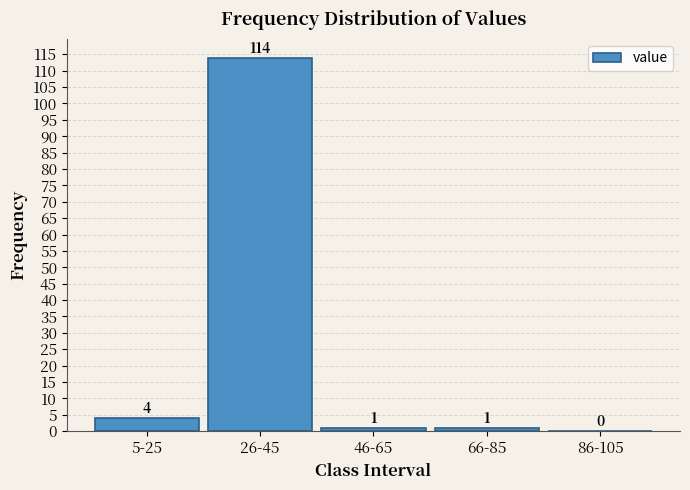

Reading right to left, list all the values displayed in this chart.

86-105=0	66-85=1	46-65=1	26-45=114	5-25=4